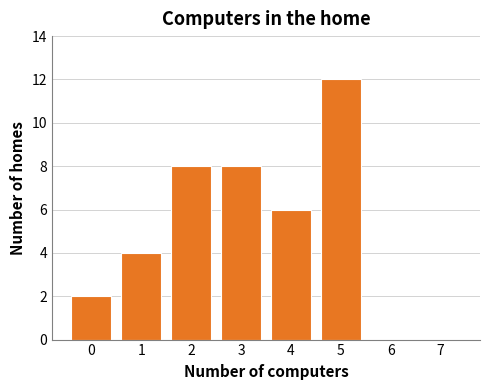

Reading left to right, list all the values displayed in this chart.

0=2	1=4	2=8	3=8	4=6	5=12	6=0	7=0